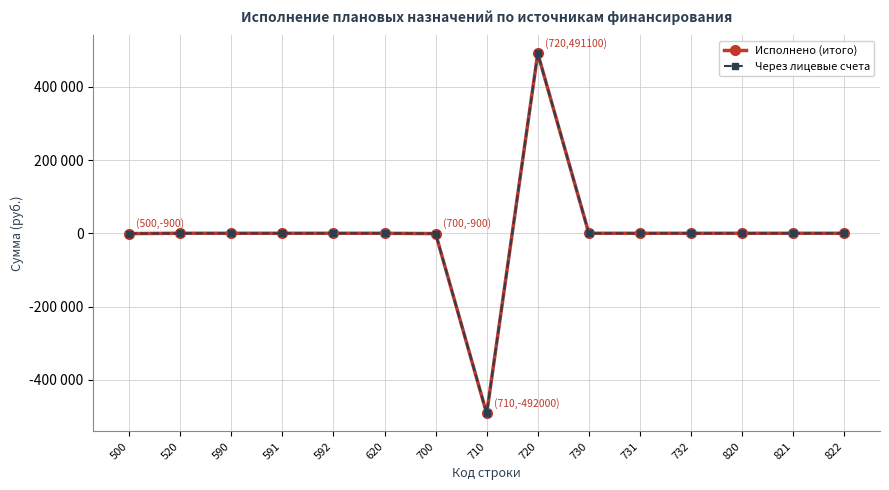

The value of Через лицевые счета at 732 is 0. True or false?

True